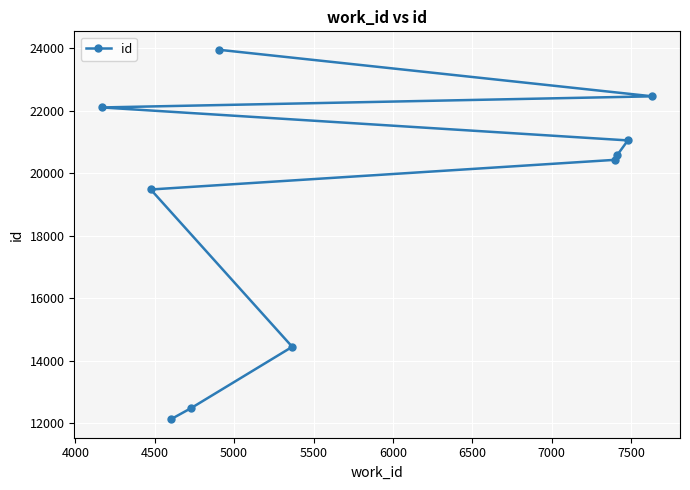

What is the average value?

18908